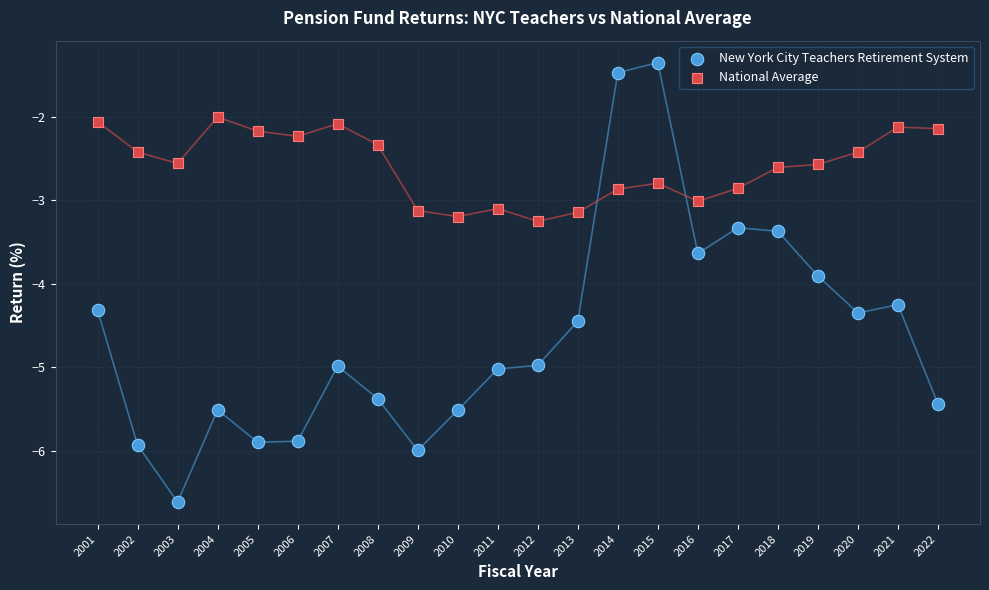

Which series reaches the maximum Y coordinate?

New York City Teachers Retirement System